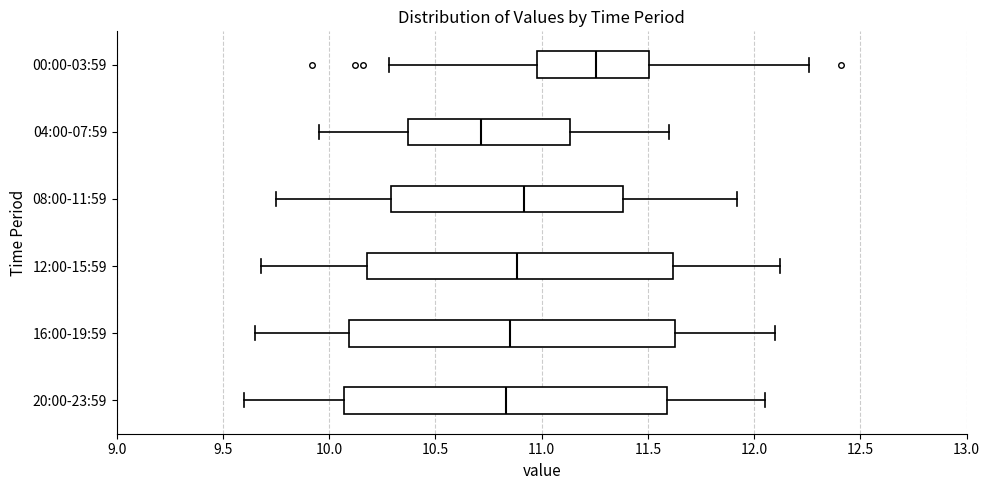

Where is the left edge of the box for 20:00-23:59 on the x-axis? The values are not printed on the chart, so give them approximately, as read against the axis.

10.05